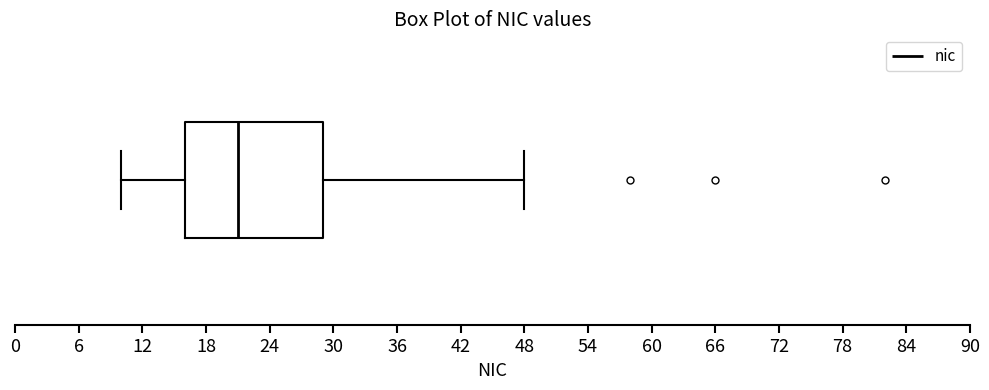

Read this box plot against the x-axis: the position of the median line, the range covered by the box, and the ends of both whiskers. The values are not printed on the chart, so give them approximately, as read against the axis.

median 21, box 16 to 29, whiskers 10 to 48